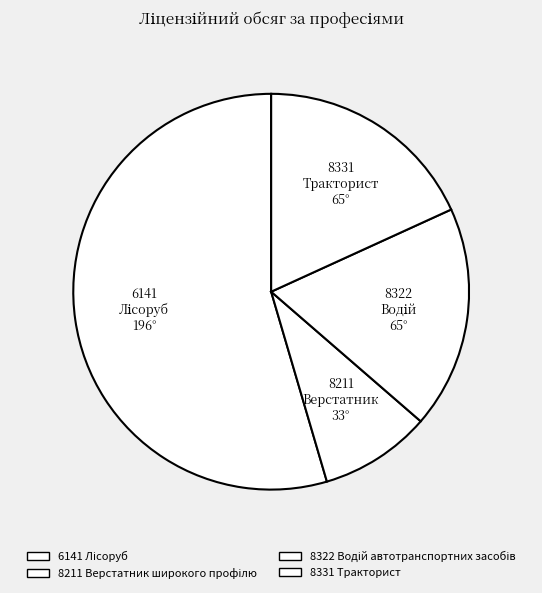

Rank the categories by value from lowest to highest.

8211 Верстатник широкого профілю, 8322 Водій автотранспортних засобів, 8331 Тракторист, 6141 Лісоруб